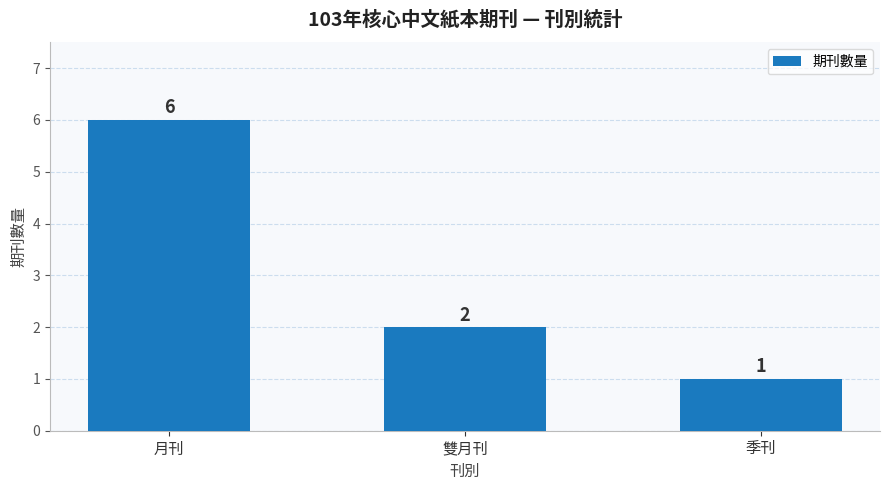

What is the average value?

3